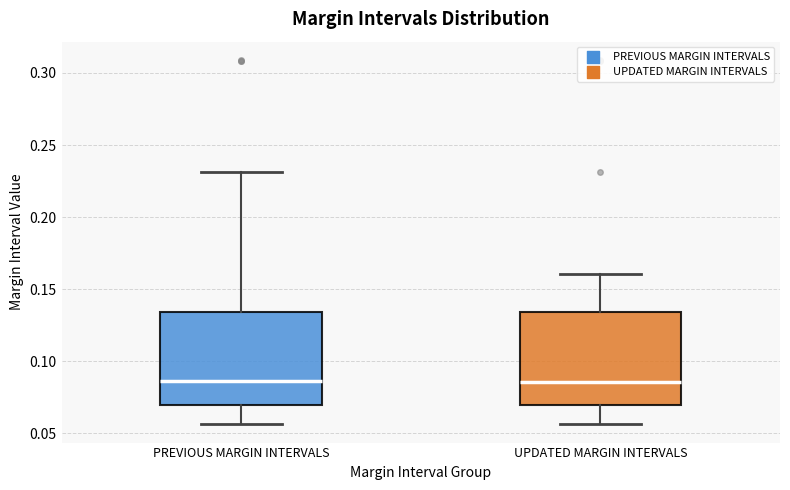

Where does the lower whisker of the box for UPDATED MARGIN INTERVALS end on the y-axis? The values are not printed on the chart, so give them approximately, as read against the axis.

0.055